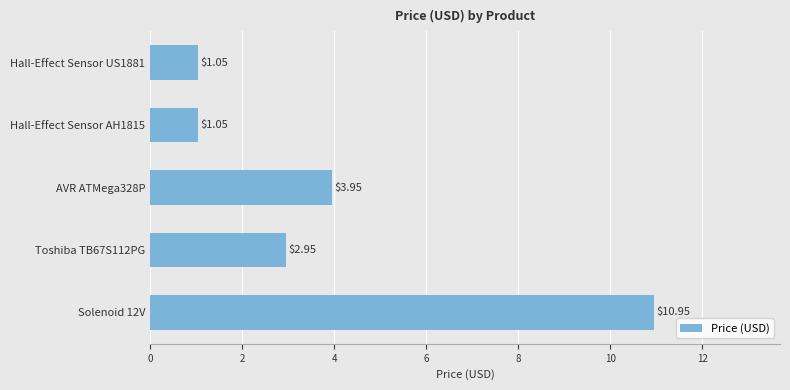

What is the change in value from Toshiba TB67S112PG to Solenoid 12V?

+8.0